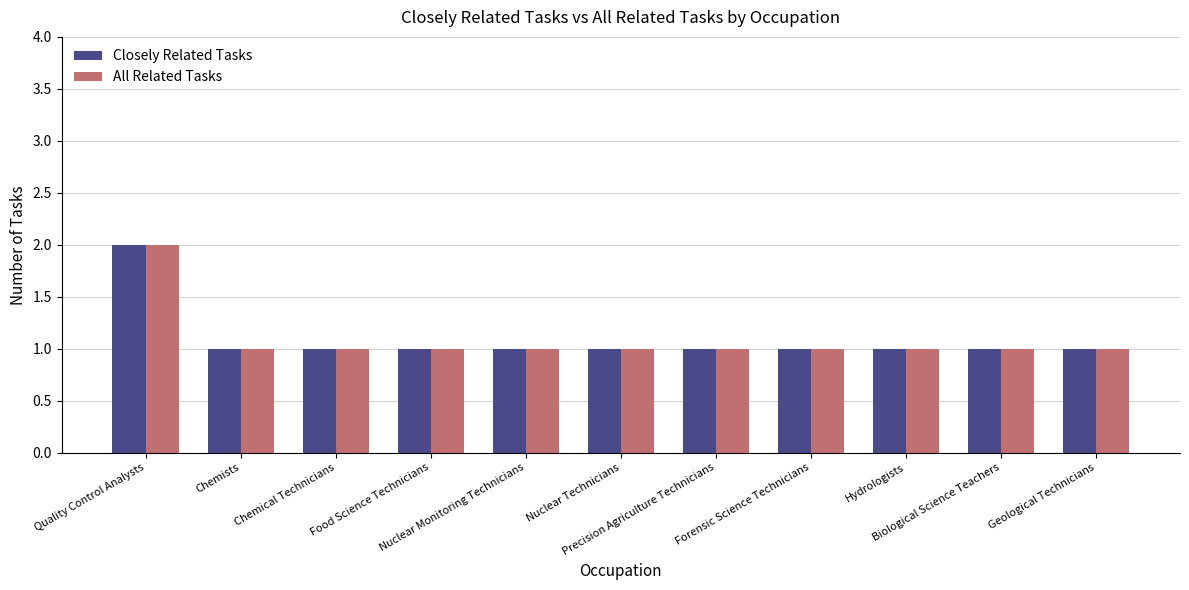

What is the sum of all All Related Tasks values?

12